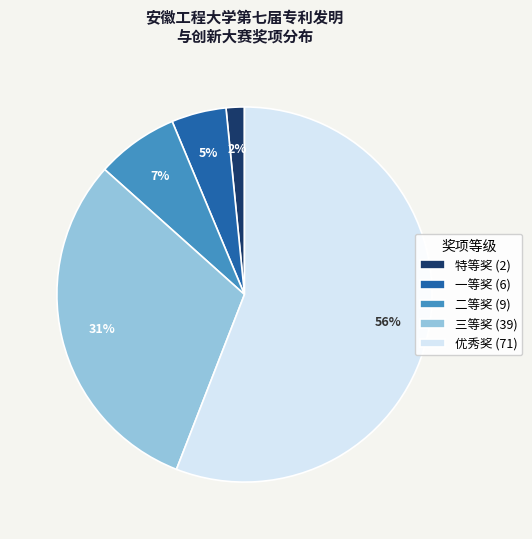

What is the smallest slice in the pie chart?

特等奖